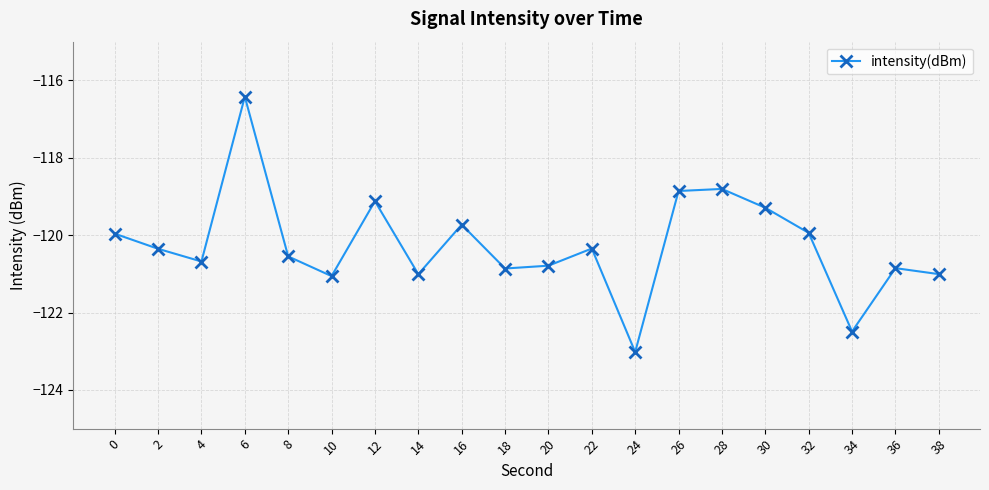

How many lines are shown in the chart?

1